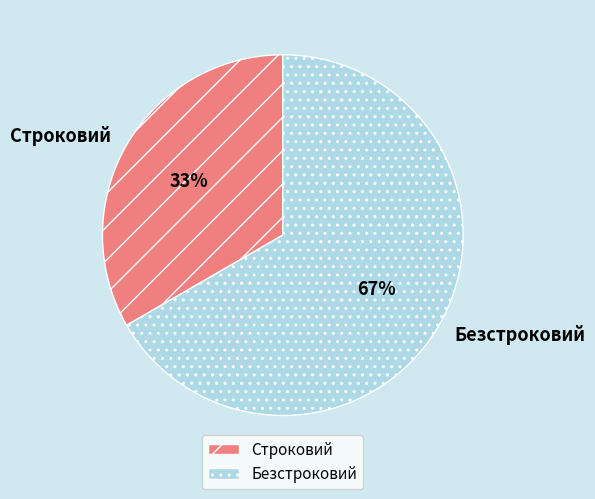

To the nearest percent, what is the combined percentage of Безстроковий and Строковий?

100%